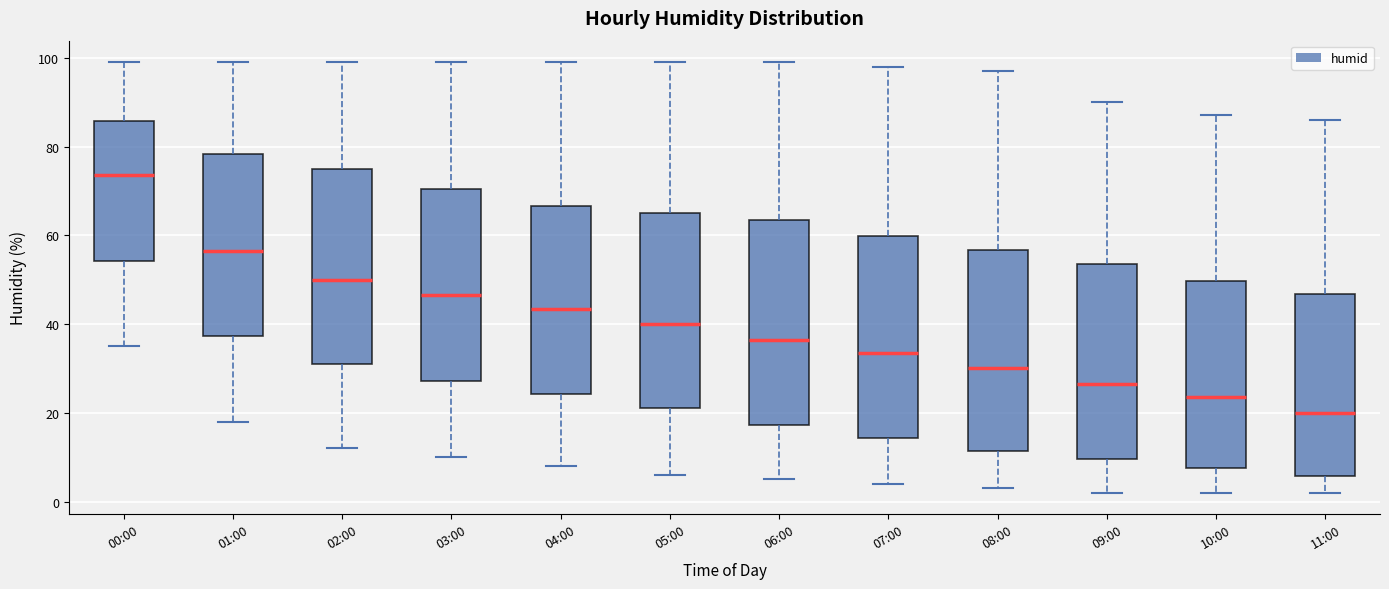

Reading left to right, transcribe this box plot: for each box, give where its median line is, the range the box spans, and where its two whiskers end, as read against the y-axis. The values are not printed on the chart, so give them approximately, as read against the axis.

00:00: median 74, box 54 to 86, whiskers 36 to 100
01:00: median 56, box 38 to 78, whiskers 18 to 100
02:00: median 50, box 32 to 76, whiskers 12 to 100
03:00: median 46, box 28 to 70, whiskers 10 to 100
04:00: median 44, box 24 to 66, whiskers 8 to 100
05:00: median 40, box 22 to 66, whiskers 6 to 100
06:00: median 36, box 18 to 64, whiskers 6 to 100
07:00: median 34, box 14 to 60, whiskers 4 to 98
08:00: median 30, box 12 to 56, whiskers 4 to 98
09:00: median 26, box 10 to 54, whiskers 2 to 90
10:00: median 24, box 8 to 50, whiskers 2 to 88
11:00: median 20, box 6 to 46, whiskers 2 to 86